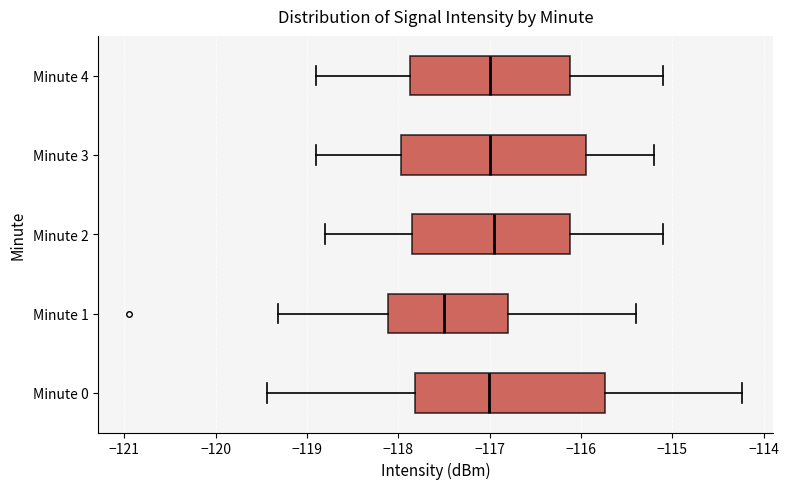

Reading bottom to top, transcribe this box plot: for each box, give where its median line is, the range the box spans, and where its two whiskers end, as read against the x-axis. The values are not printed on the chart, so give them approximately, as read against the axis.

Minute 0: median -117.0, box -117.8 to -115.7, whiskers -119.4 to -114.2
Minute 1: median -117.5, box -118.1 to -116.8, whiskers -119.3 to -115.4
Minute 2: median -116.9, box -117.8 to -116.1, whiskers -118.8 to -115.1
Minute 3: median -117.0, box -118.0 to -115.9, whiskers -118.9 to -115.2
Minute 4: median -117.0, box -117.9 to -116.1, whiskers -118.9 to -115.1